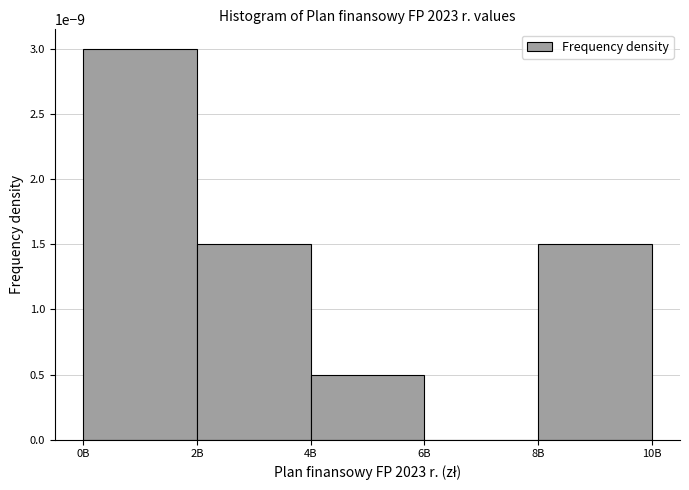

Between 2B and 4B, which is larger?

2B